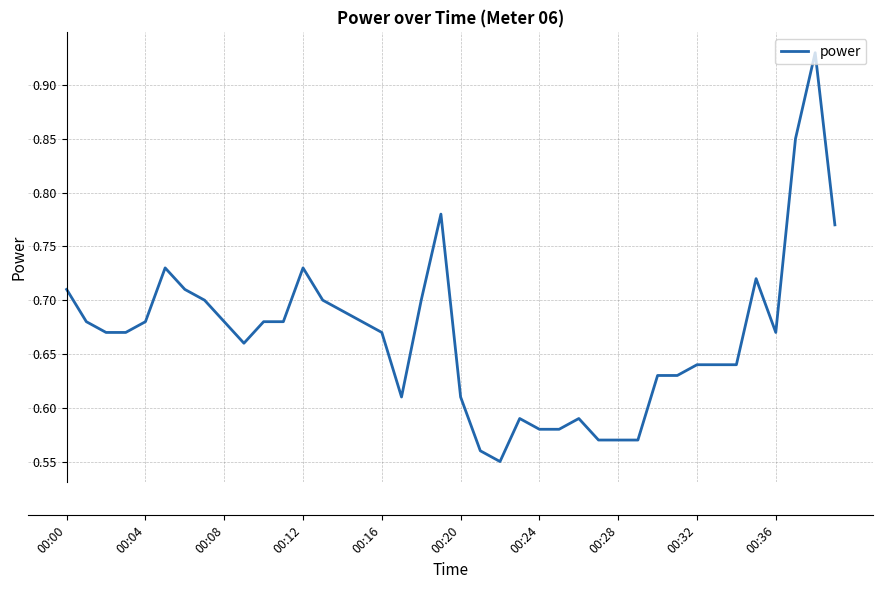

What is the difference between the maximum and minimum values?

0.4